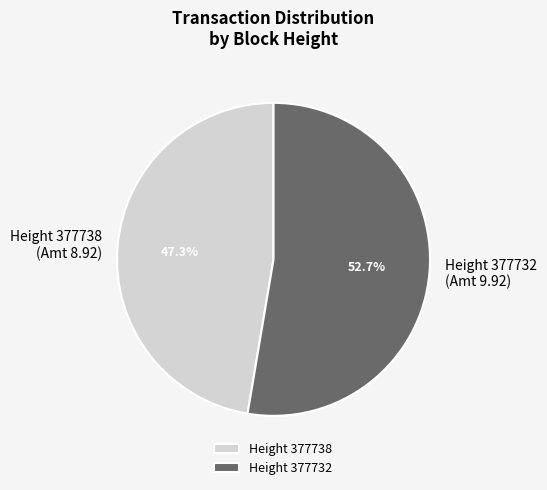

To the nearest percent, what is the average slice percentage?

50%